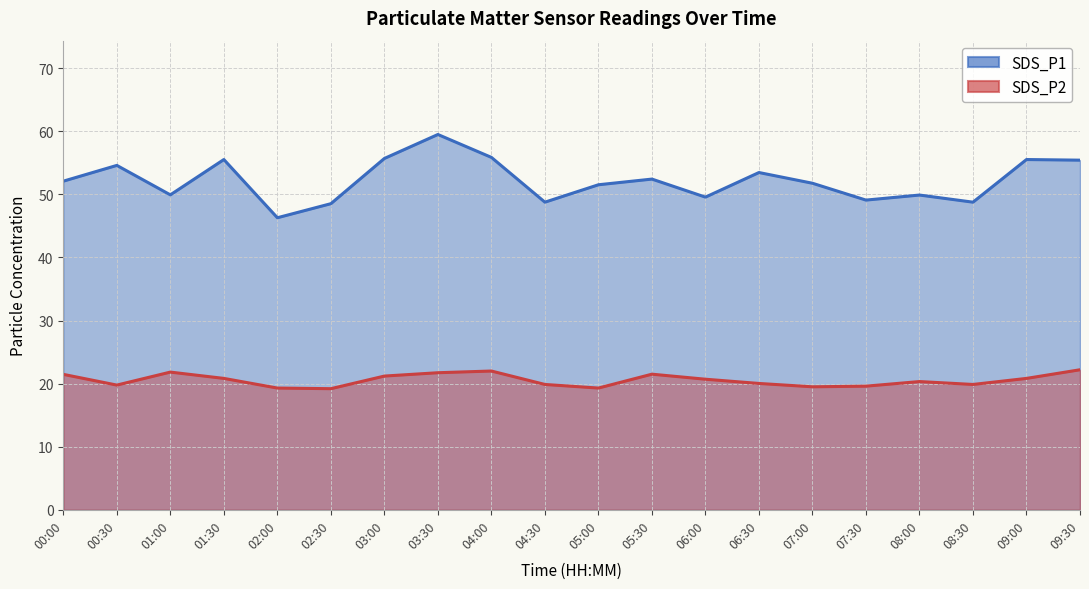

What is the average value of the SDS_P2 series?

20.6